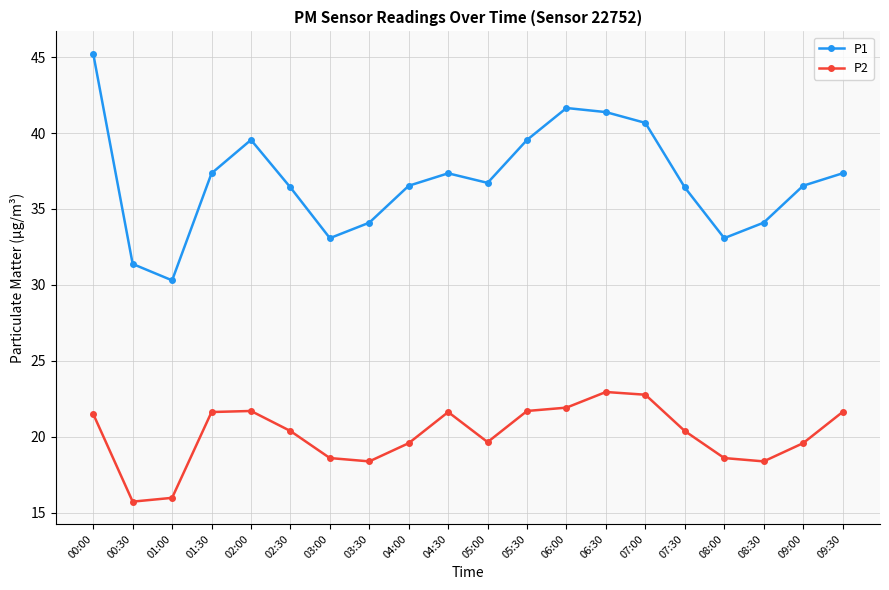

Count the number of categories in the chart.

20